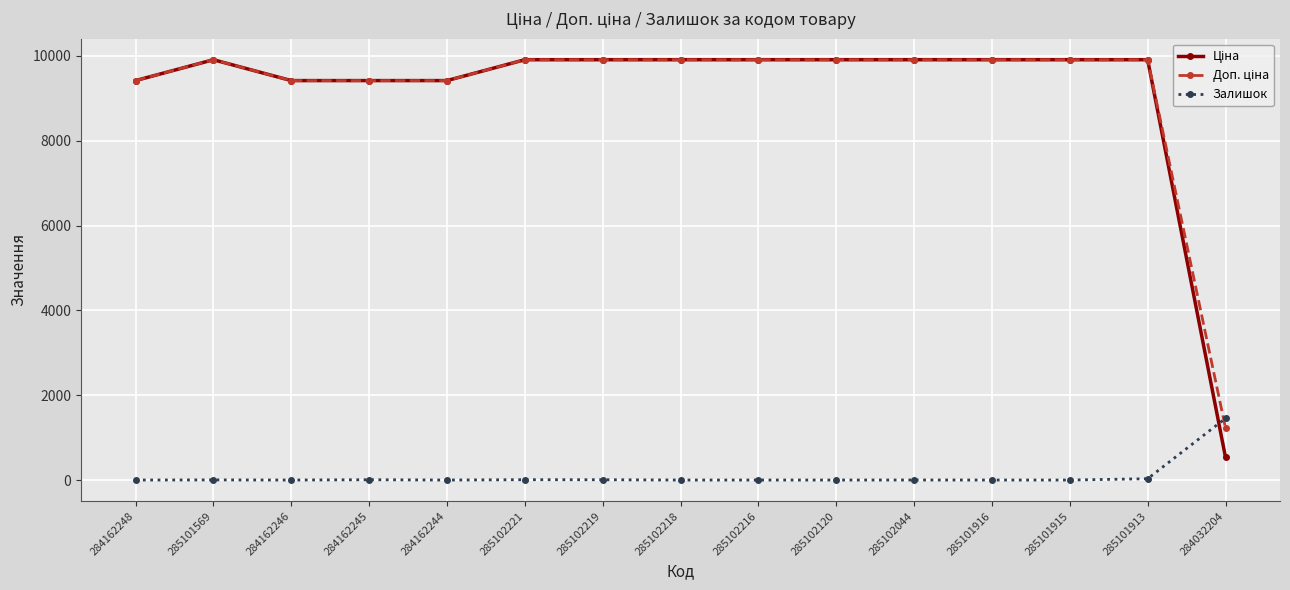

True or false: Залишок has a value of 1455.0 at 284032204.

True